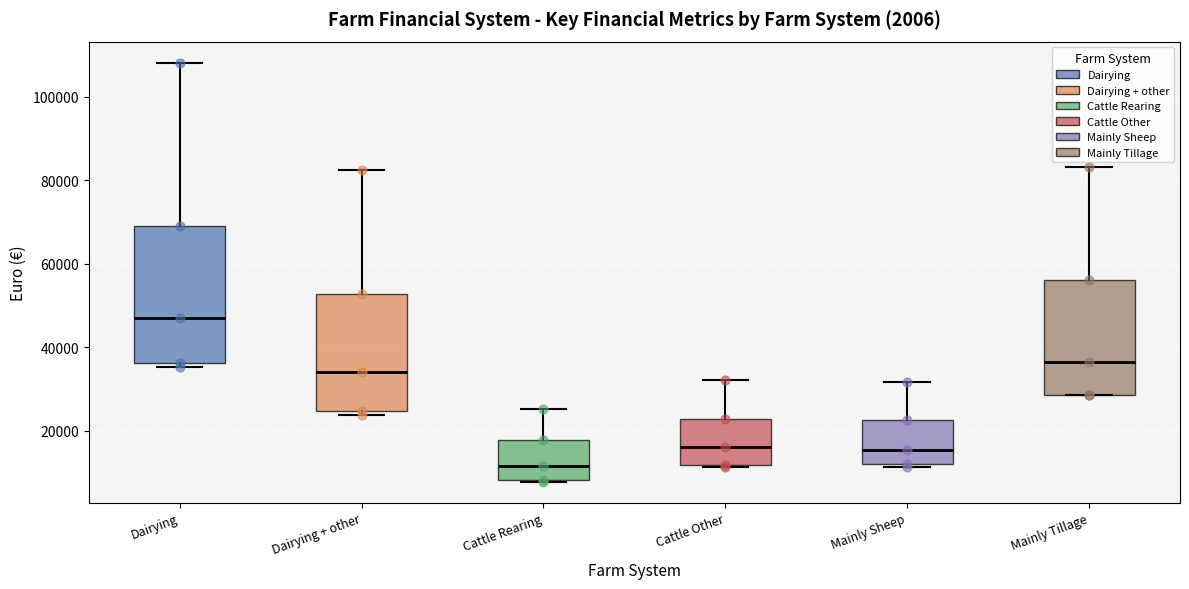

Reading left to right, read every box against the y-axis: the position of its median line, the range the box covers, and the ends of its whiskers. The values are not printed on the chart, so give them approximately, as read against the axis.

Dairying: median 46000, box 36000 to 68000, whiskers 36000 (just below the box's lower edge) to 108000
Dairying + other: median 34000, box 24000 to 52000, whiskers 24000 (just below the box's lower edge) to 82000
Cattle Rearing: median 12000, box 8000 to 18000, whiskers 8000 to 26000
Cattle Other: median 16000, box 12000 to 22000, whiskers 12000 to 32000
Mainly Sheep: median 16000, box 12000 to 22000, whiskers 12000 to 32000
Mainly Tillage: median 36000, box 28000 to 56000, whiskers 28000 to 84000